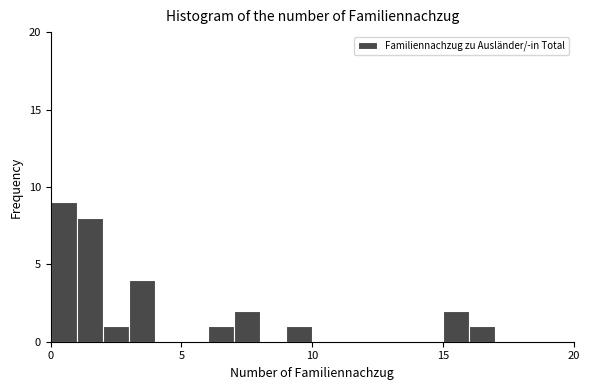

Around what value on the x-axis is the tallest bar? Give the approximate position of its centre, as read against the axis.

0.5